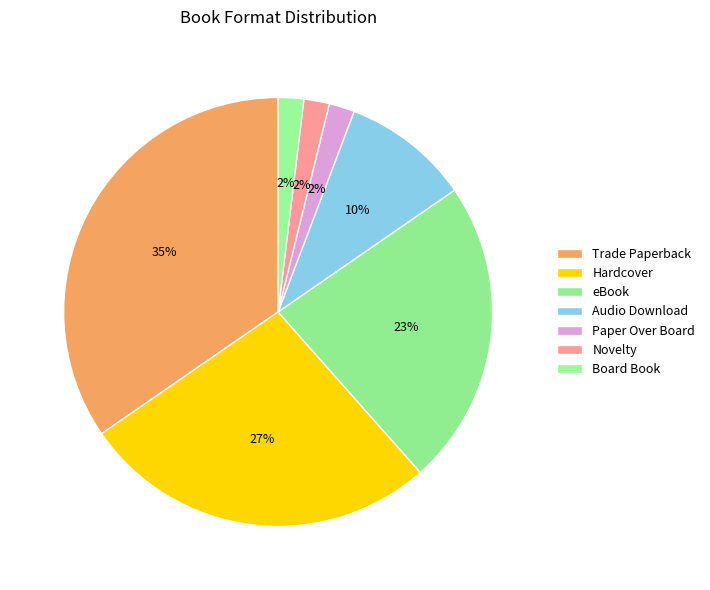

How many segments does this pie chart have?

7